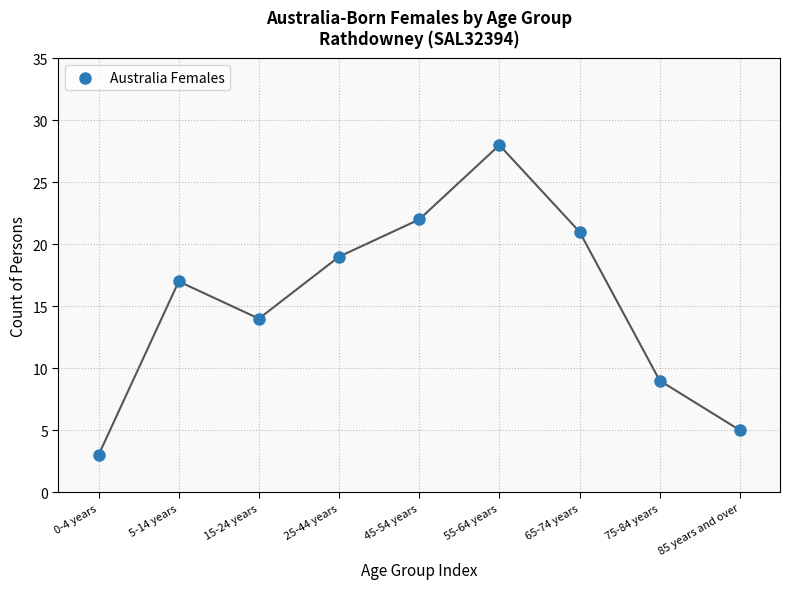

What Y value in the scatter plot is closest to 15?

14